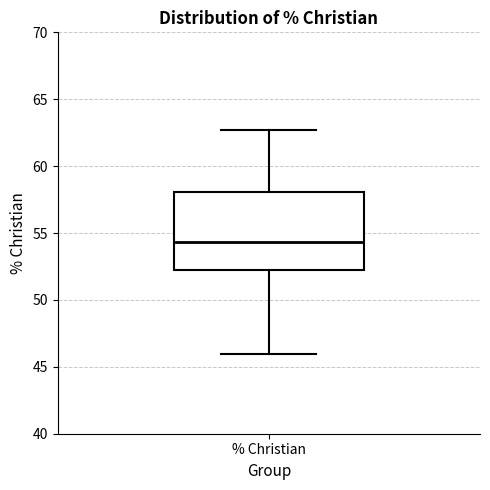

Read this box plot against the y-axis: the position of the median line, the range covered by the box, and the ends of both whiskers. The values are not printed on the chart, so give them approximately, as read against the axis.

median 54.5, box 52.0 to 58.0, whiskers 46.0 to 62.5